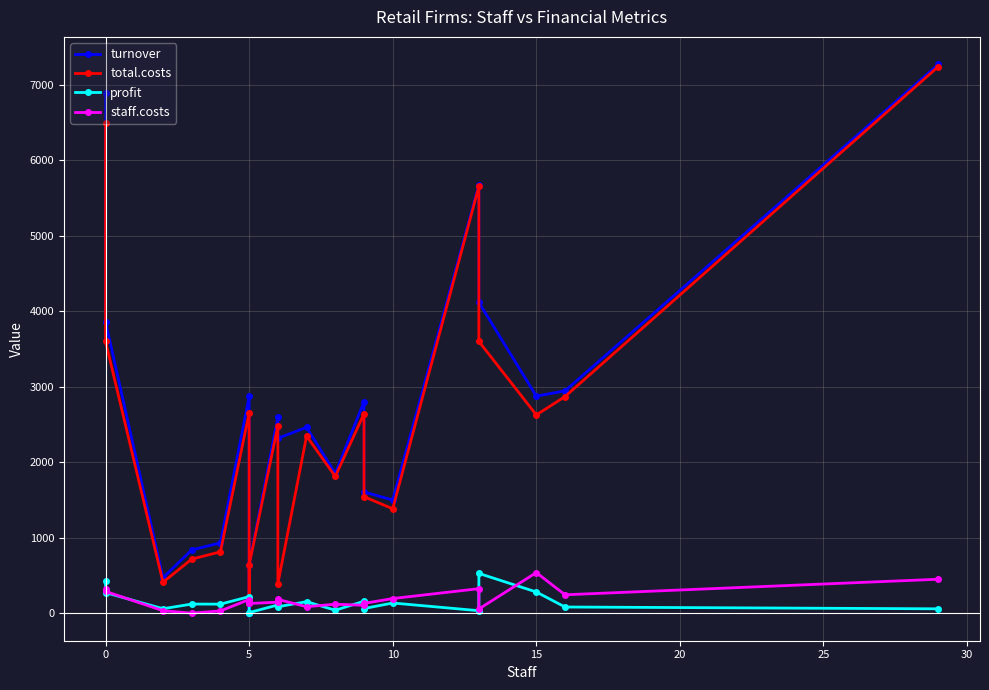

What is the value of the total.costs point at the 10th from the left?

390